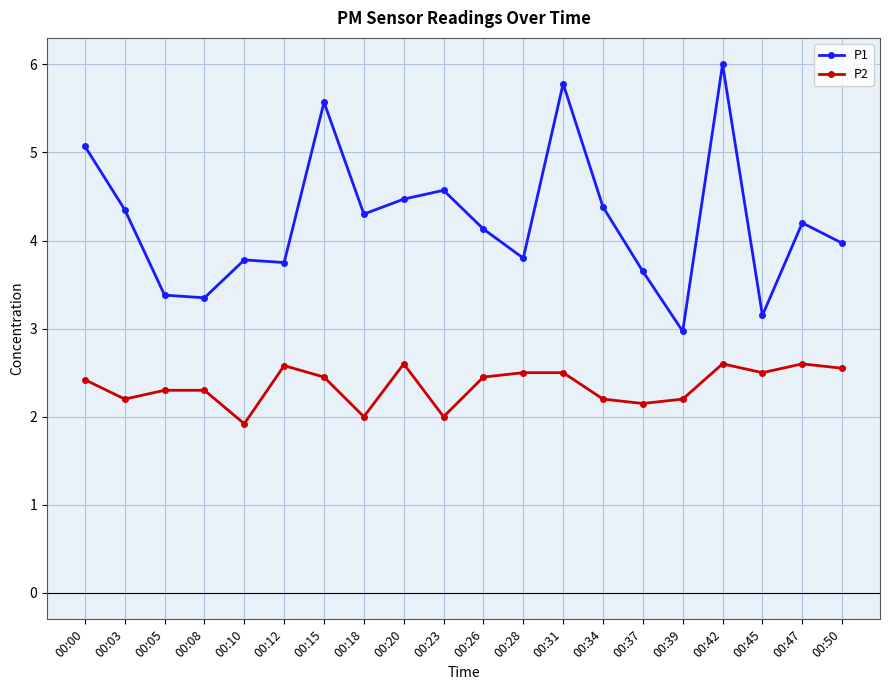

Rank the series by their average value, from lowest to highest.

P2, P1